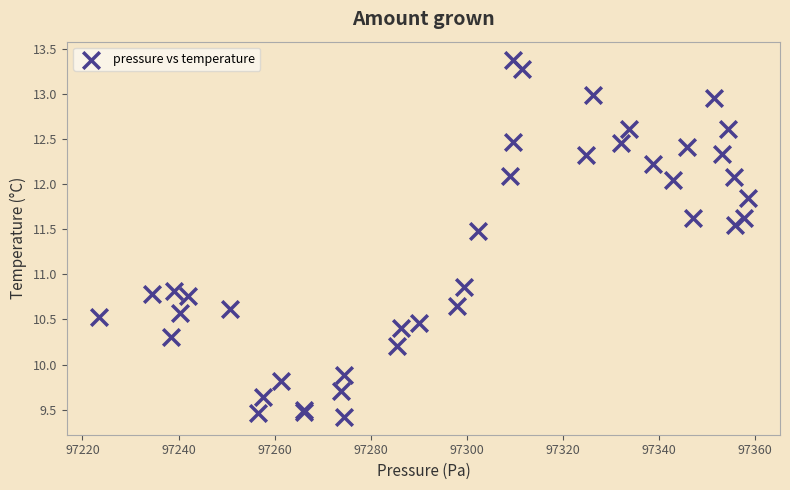

What Y value in the scatter plot is closest to 11?

10.9